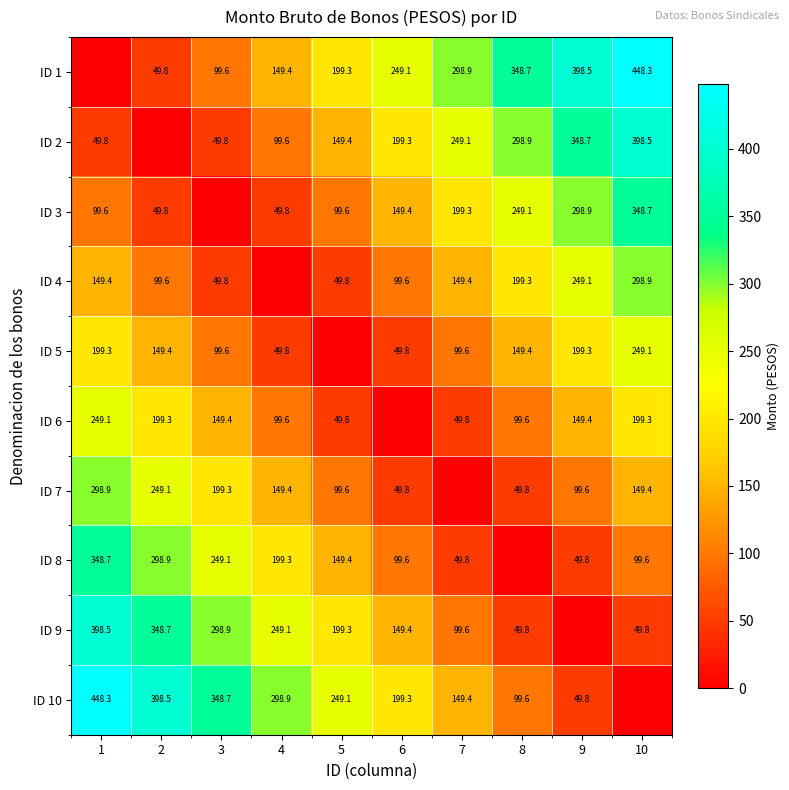

What is the greatest value displayed?

448.3